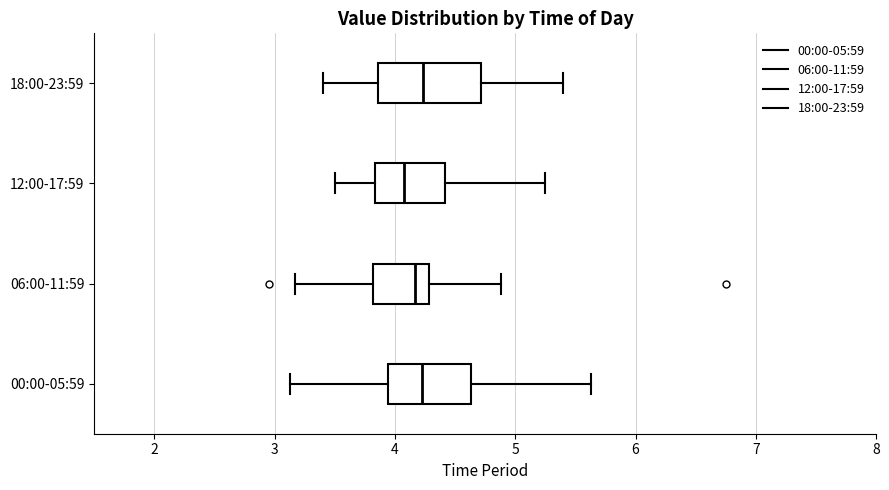

Reading bottom to top, read every box against the x-axis: the position of its median line, the range the box covers, and the ends of its whiskers. The values are not printed on the chart, so give them approximately, as read against the axis.

00:00-05:59: median 4.2, box 3.9 to 4.6, whiskers 3.1 to 5.6
06:00-11:59: median 4.2, box 3.8 to 4.3, whiskers 3.2 to 4.9
12:00-17:59: median 4.1, box 3.8 to 4.4, whiskers 3.5 to 5.3
18:00-23:59: median 4.2, box 3.9 to 4.7, whiskers 3.4 to 5.4